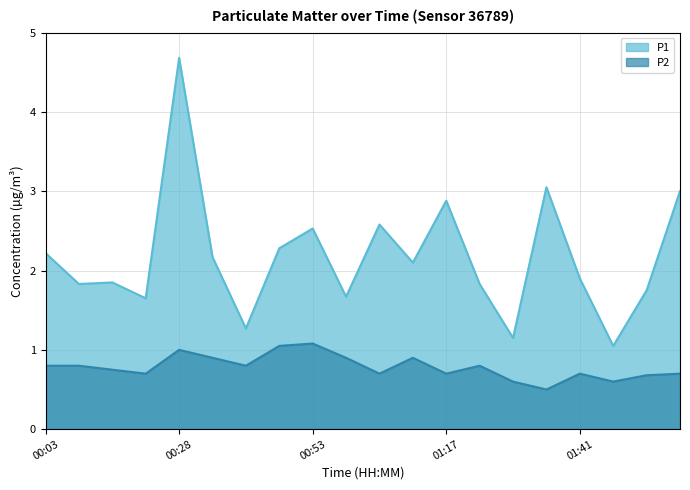

What is the value of the P2 point at the 12th from the left?

0.9